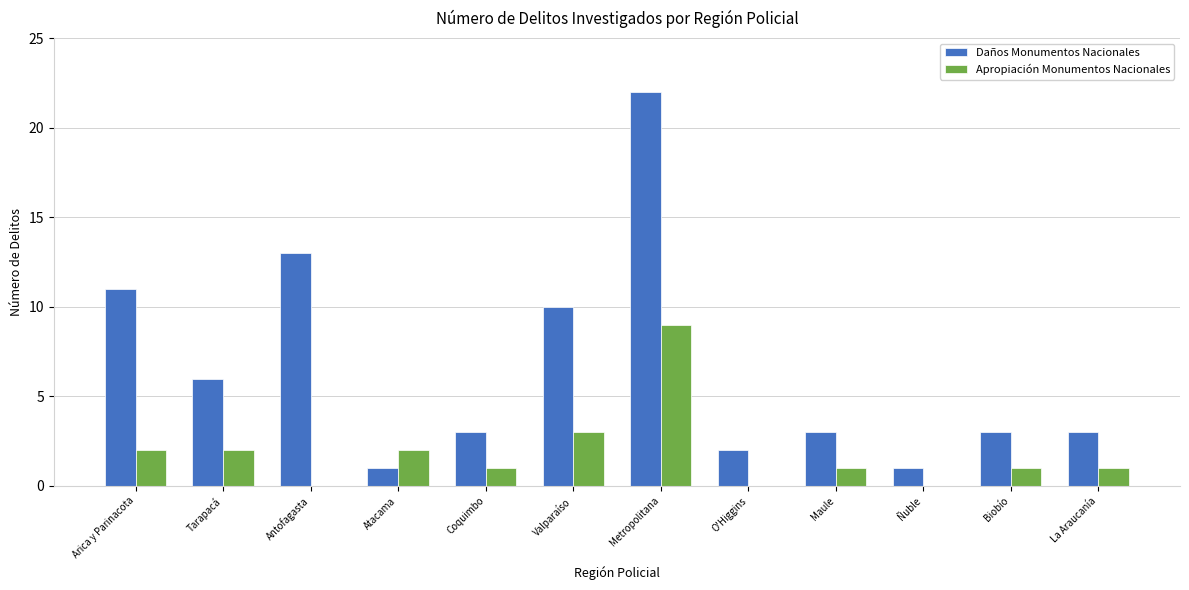

The value of Daños Monumentos Nacionales at O'Higgins is 1. True or false?

False